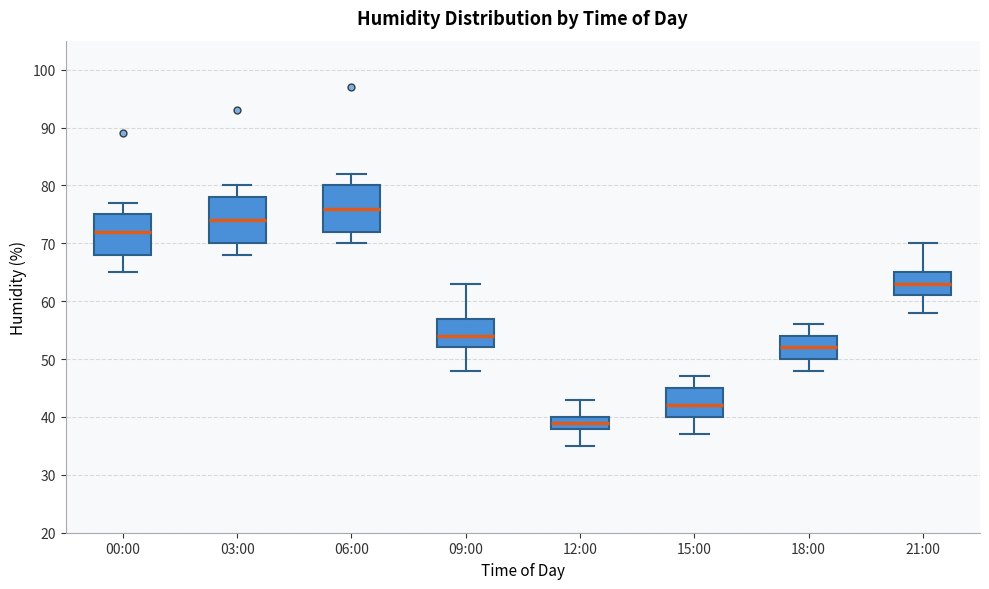

Reading left to right, transcribe this box plot: for each box, give where its median line is, the range the box spans, and where its two whiskers end, as read against the y-axis. The values are not printed on the chart, so give them approximately, as read against the axis.

00:00: median 72, box 68 to 75, whiskers 65 to 77
03:00: median 74, box 70 to 78, whiskers 68 to 80
06:00: median 76, box 72 to 80, whiskers 70 to 82
09:00: median 54, box 52 to 57, whiskers 48 to 63
12:00: median 39, box 38 to 40, whiskers 35 to 43
15:00: median 42, box 40 to 45, whiskers 37 to 47
18:00: median 52, box 50 to 54, whiskers 48 to 56
21:00: median 63, box 61 to 65, whiskers 58 to 70